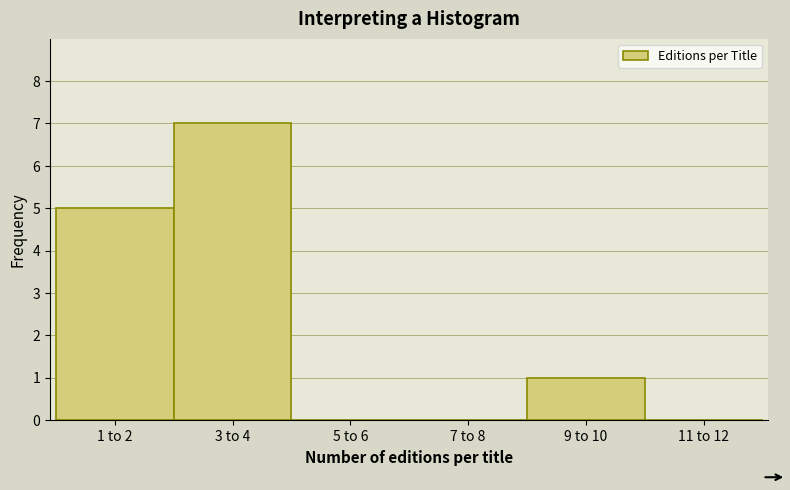

Reading right to left, extract all data points from this chart.

11 to 12=0	9 to 10=1	7 to 8=0	5 to 6=0	3 to 4=7	1 to 2=5